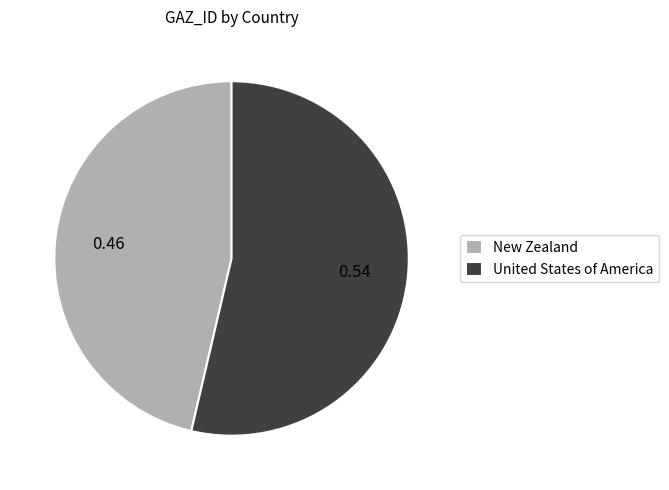

Does any single category account for the majority?

Yes